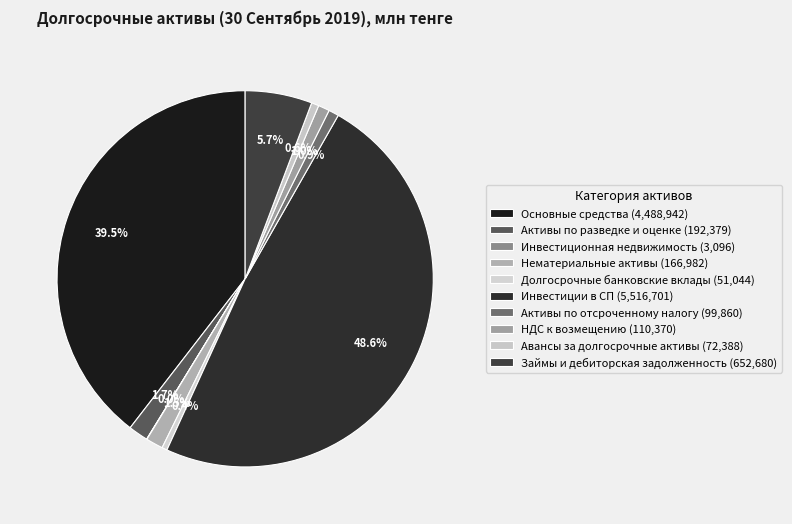

Does any single category account for the majority?

No